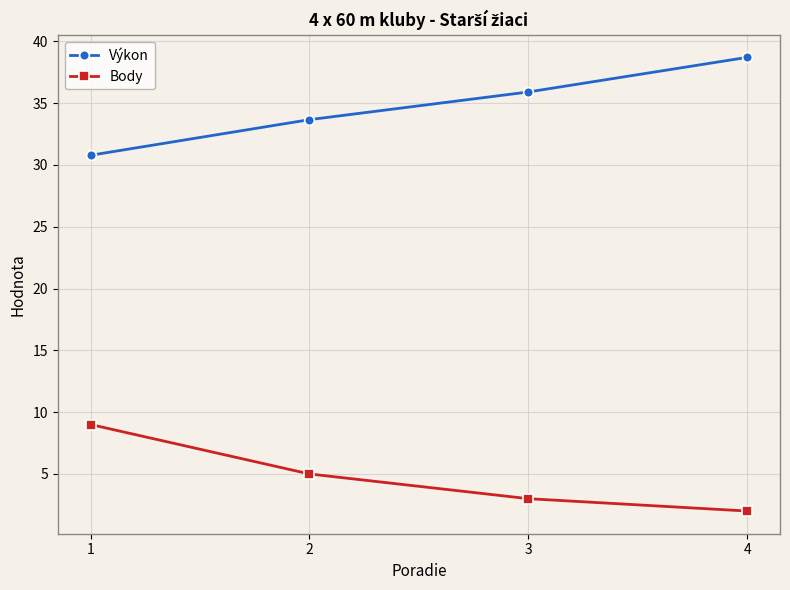

At which category is the sum across all series the highest?

4